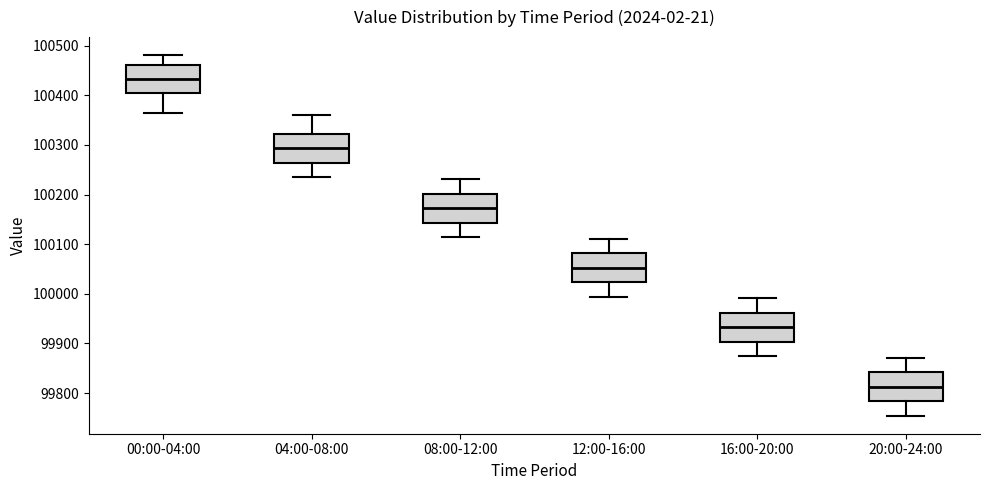

Reading left to right, read every box against the y-axis: the position of its median line, the range the box covers, and the ends of its whiskers. The values are not printed on the chart, so give them approximately, as read against the axis.

00:00-04:00: median 100430, box 100410 to 100460, whiskers 100370 to 100480
04:00-08:00: median 100290, box 100260 to 100320, whiskers 100230 to 100360
08:00-12:00: median 100170, box 100140 to 100200, whiskers 100110 to 100230
12:00-16:00: median 100050, box 100020 to 100080, whiskers 99990 to 100110
16:00-20:00: median 99930, box 99900 to 99960, whiskers 99870 to 99990
20:00-24:00: median 99810, box 99780 to 99840, whiskers 99750 to 99870